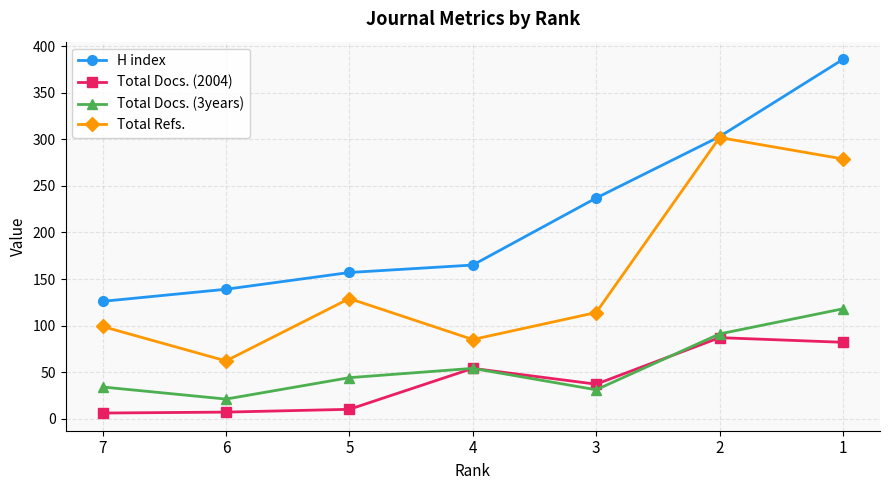

Reading left to right, list all the values displayed in this chart.

H index: 7=126	6=139	5=157	4=165	3=237	2=303	1=386
Total Docs. (2004): 7=6	6=7	5=10	4=54	3=37	2=87	1=82
Total Docs. (3years): 7=34	6=21	5=44	4=54	3=31	2=91	1=118
Total Refs.: 7=99	6=62	5=129	4=85	3=114	2=302	1=279